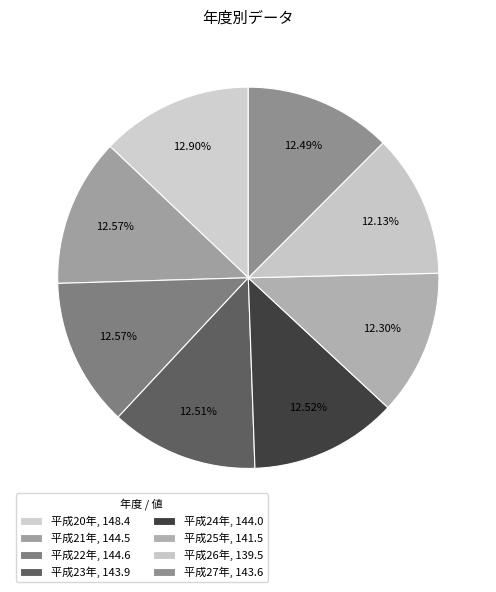

What percentage is the 平成23年 slice, to the nearest percent?

13%